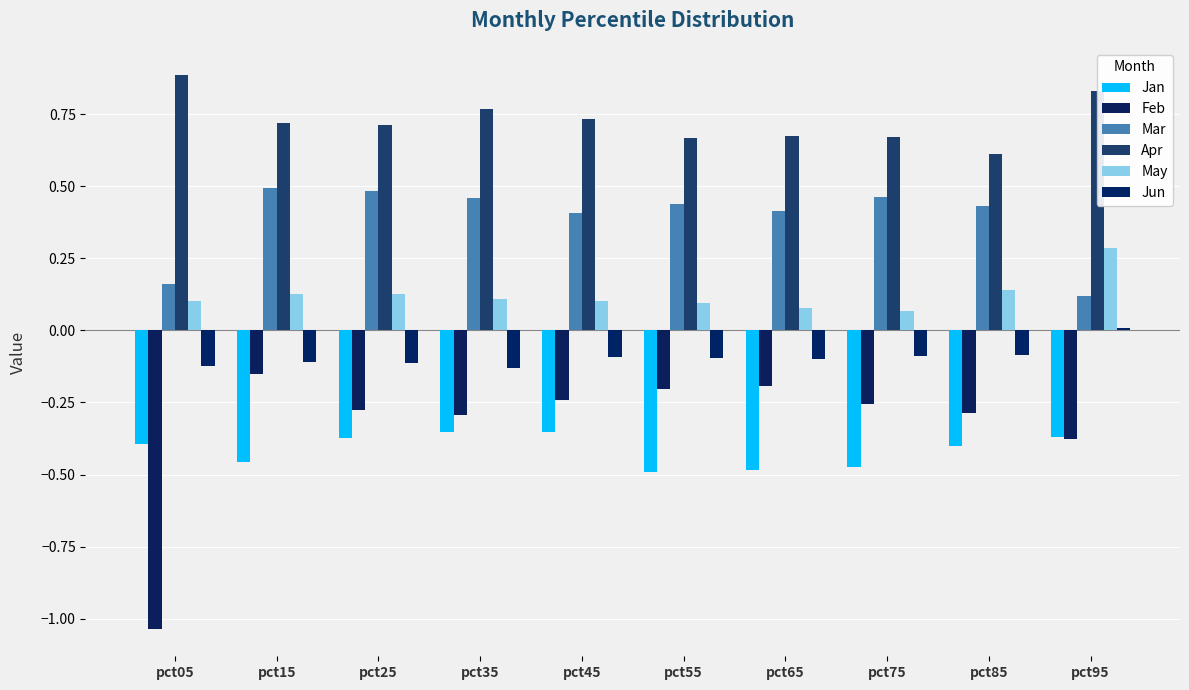

Does the chart contain any negative values?

Yes